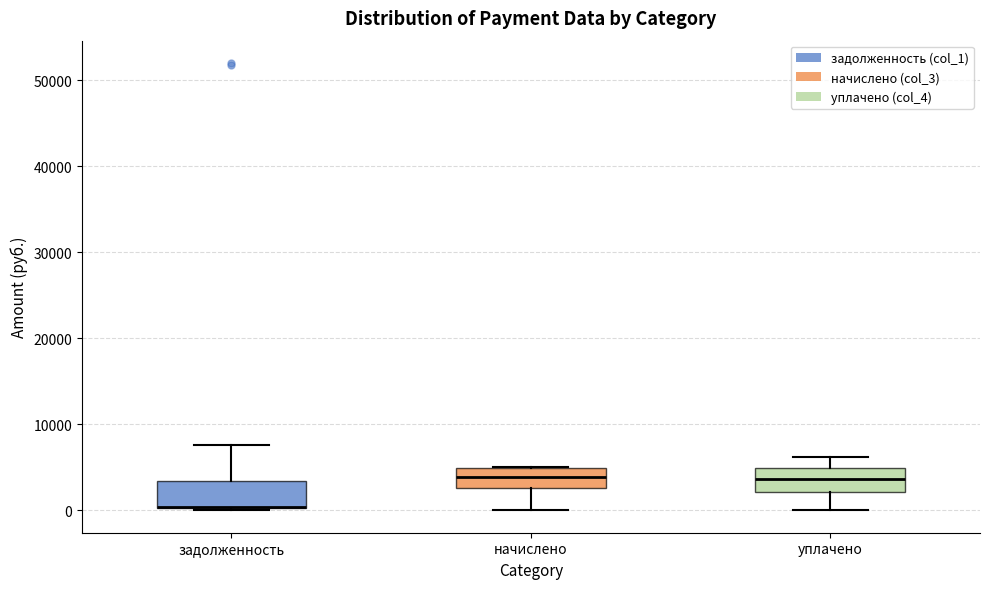

Reading left to right, transcribe this box plot: for each box, give where its median line is, the range the box spans, and where its two whiskers end, as read against the y-axis. The values are not printed on the chart, so give them approximately, as read against the axis.

задолженность: median 0 (drawn on the box's lower edge), box 0 to 3000, whiskers 0 to 8000
начислено: median 4000, box 3000 to 5000, whiskers 0 to 5000
уплачено: median 4000, box 2000 to 5000, whiskers 0 to 6000